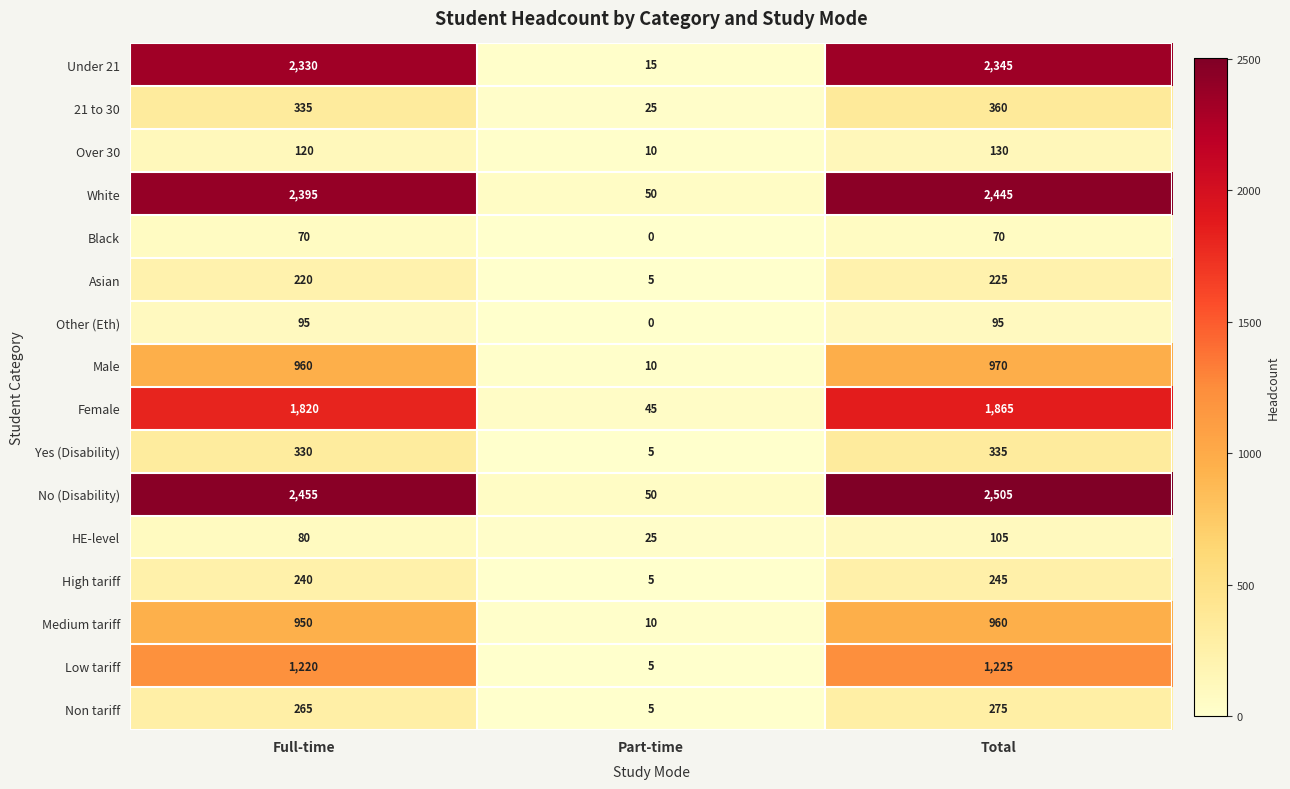

At which category is the sum across all series the highest?

Total